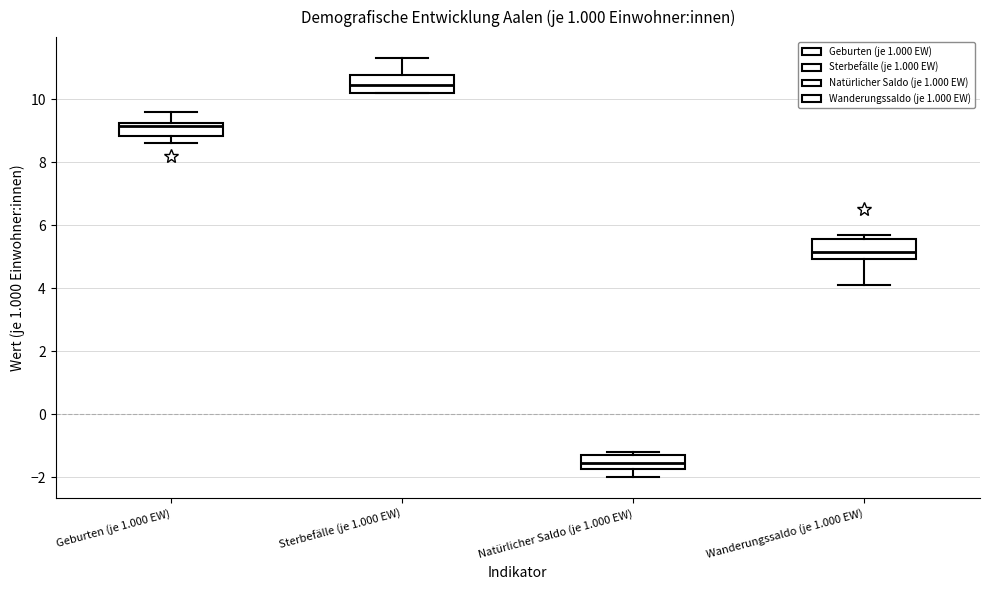

Which box's median line is the highest?

Sterbefälle (je 1.000 EW)